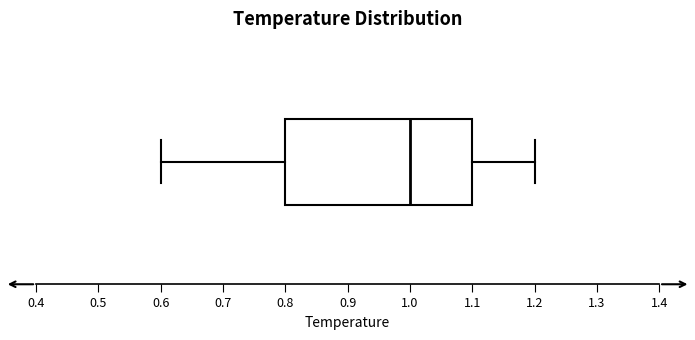

Read this box plot against the x-axis: the position of the median line, the range covered by the box, and the ends of both whiskers. The values are not printed on the chart, so give them approximately, as read against the axis.

median 1.0, box 0.8 to 1.1, whiskers 0.6 to 1.2